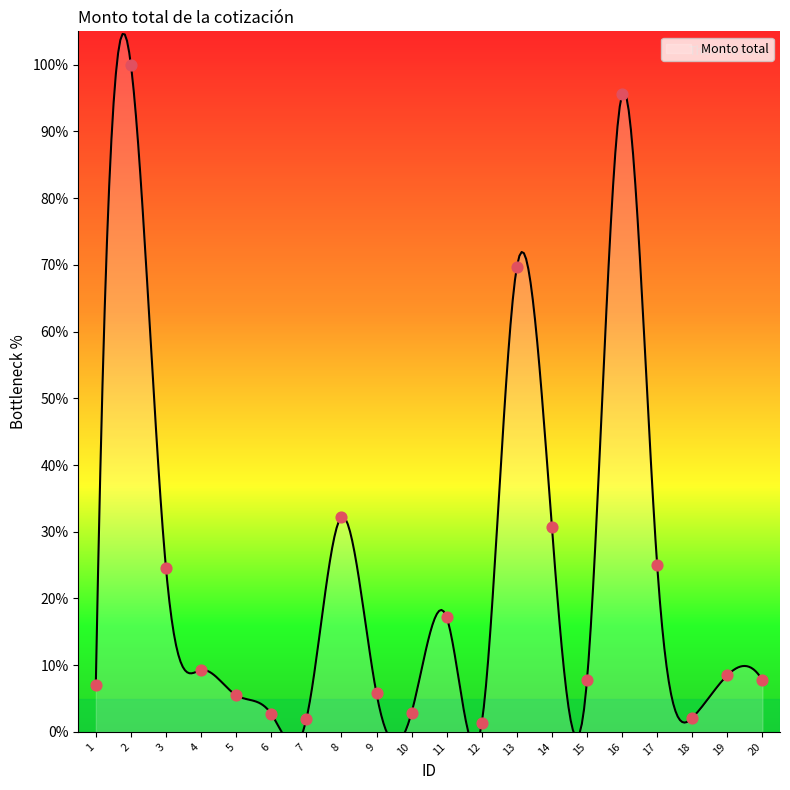

What is the ratio of the value at 1 to the value at 11?

0.4